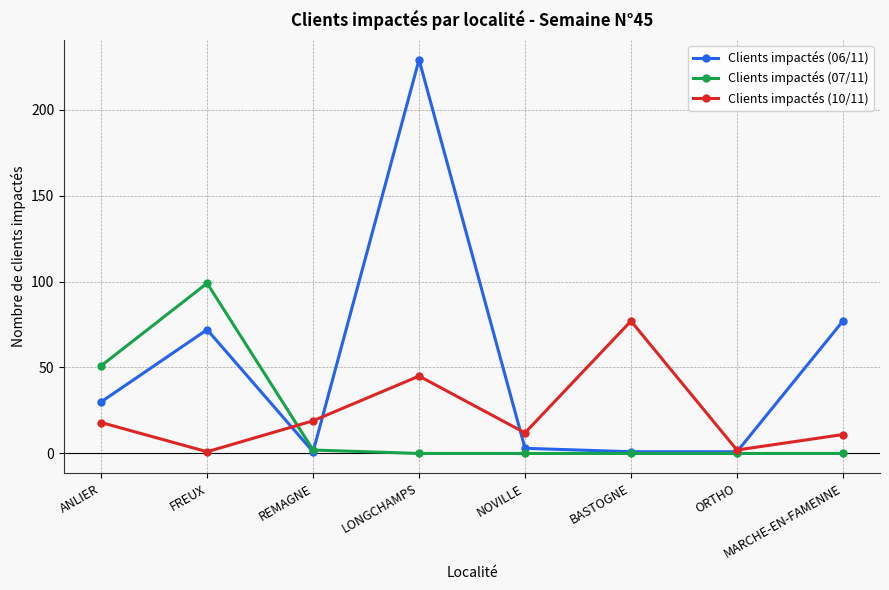

Which series has the largest range (max minus min)?

Clients impactés (06/11)